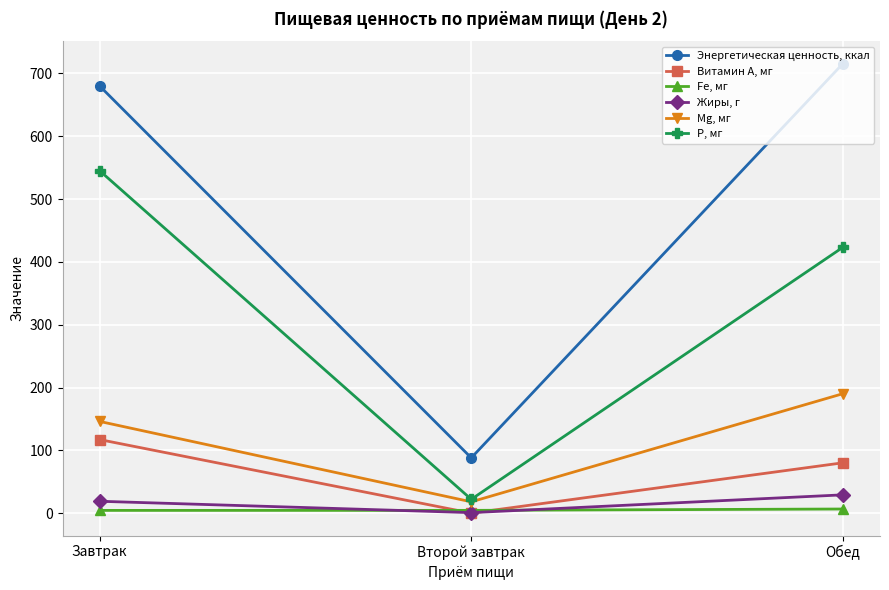

What is the difference between the Витамин А, мг values at Обед and Второй завтрак?

80.1